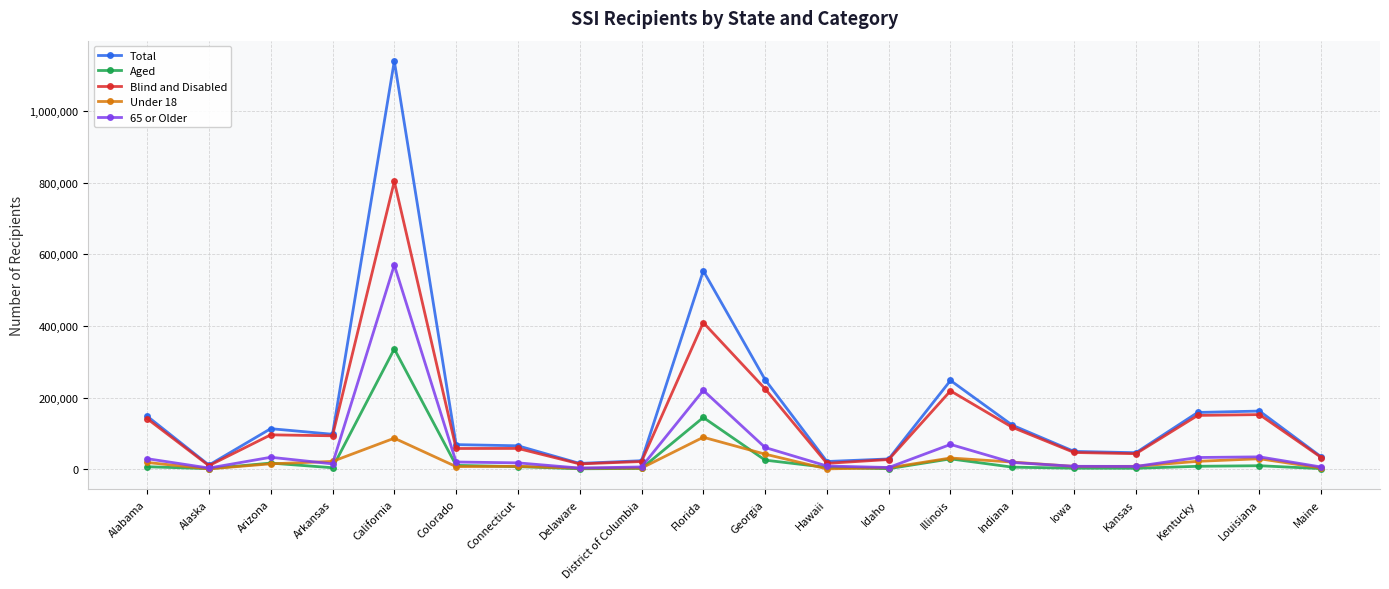

At which category is the sum across all series the highest?

California